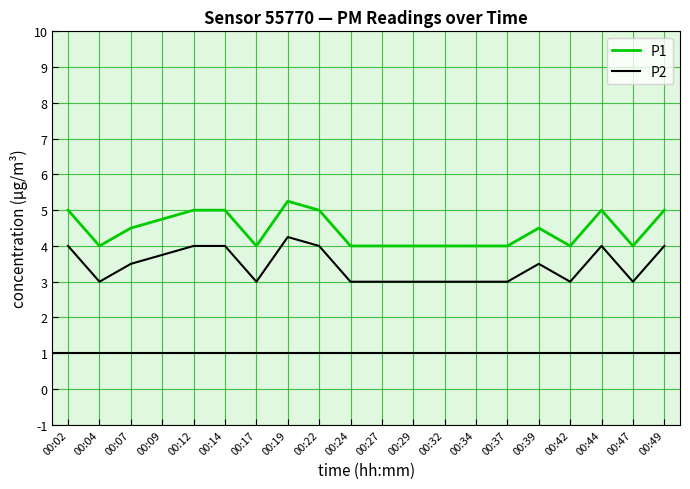

What is the spread (max minus min) of values at 00:39?

1.0